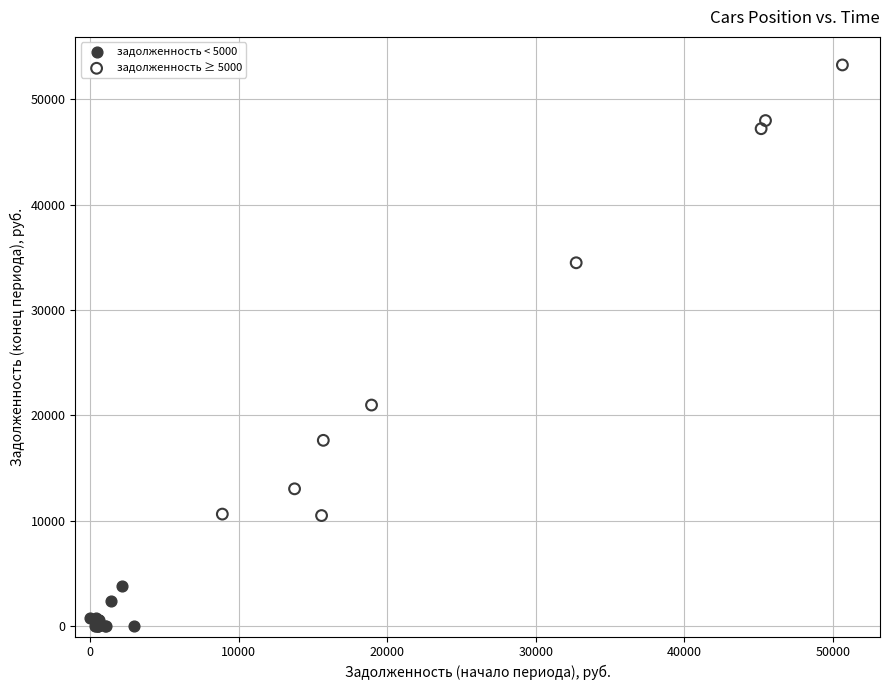

Which series has the largest Y range (max minus min)?

задолженность ≥ 5000